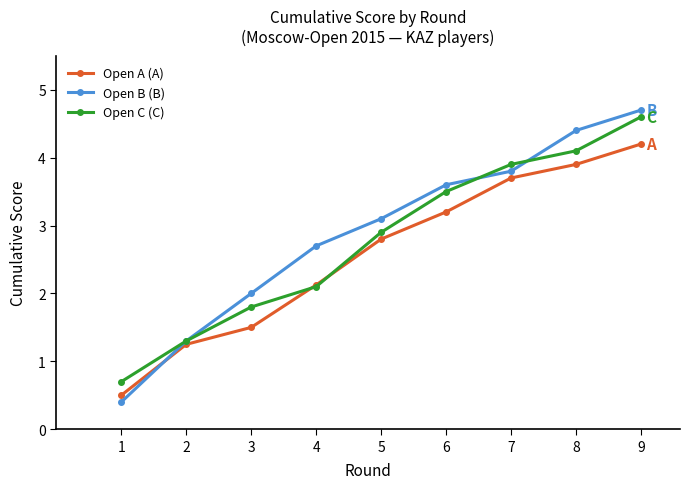

The value of Open C (C) at 2 is 1.3. True or false?

True